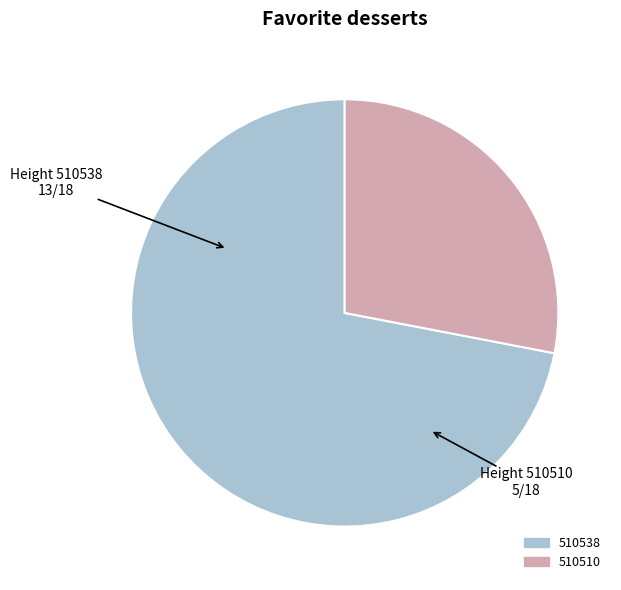

Combined, do 510538 and 510510 account for over 50%?

Yes